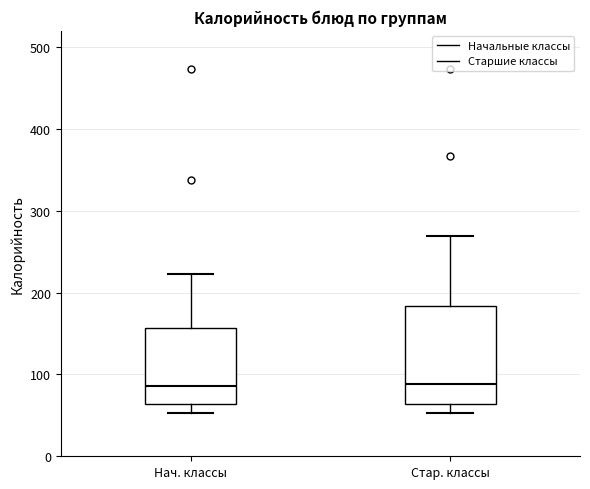

Reading left to right, transcribe this box plot: for each box, give where its median line is, the range the box spans, and where its two whiskers end, as read against the y-axis. The values are not printed on the chart, so give them approximately, as read against the axis.

Нач. классы: median 90, box 60 to 160, whiskers 50 to 220
Стар. классы: median 90, box 60 to 180, whiskers 50 to 270